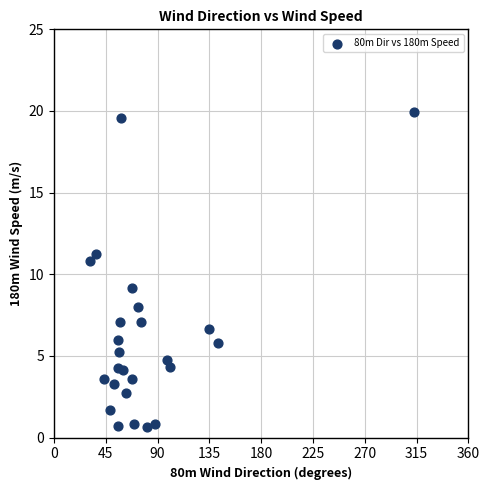

What is the range of X values (max minus min)?

280.9